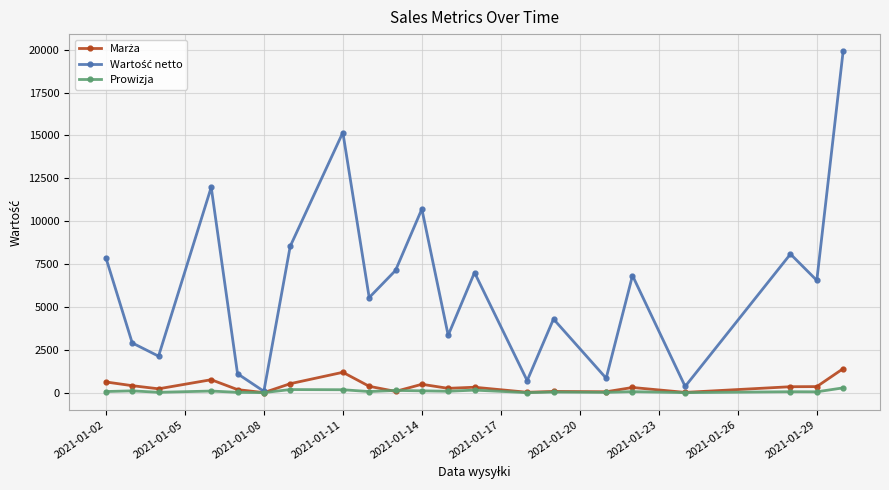

How many lines are shown in the chart?

3